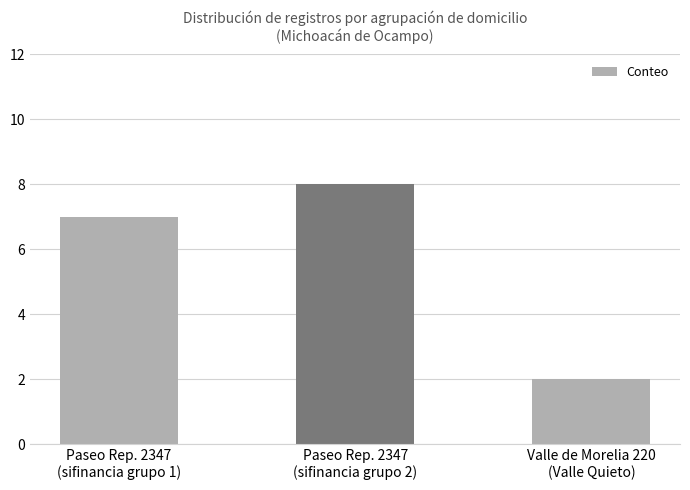

Is it true that the value at Paseo Rep. 2347
(sifinancia grupo 2) is 8?

True